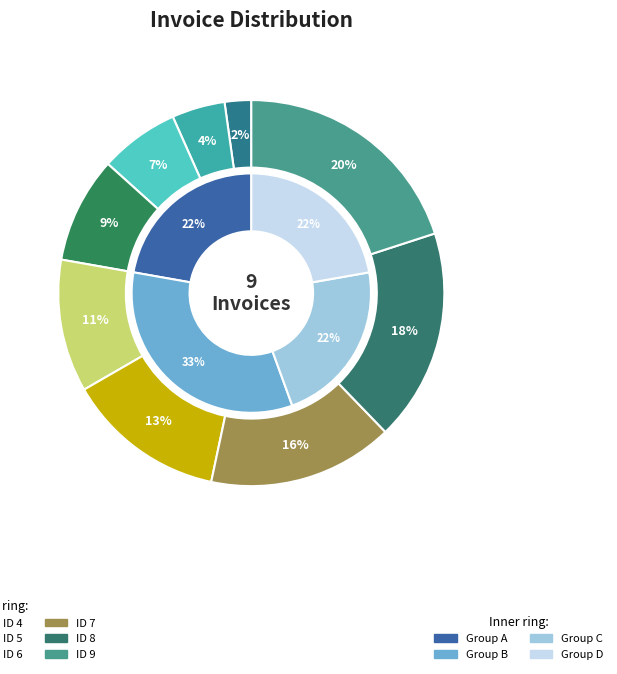

What is the largest slice in the pie chart?

ID 9